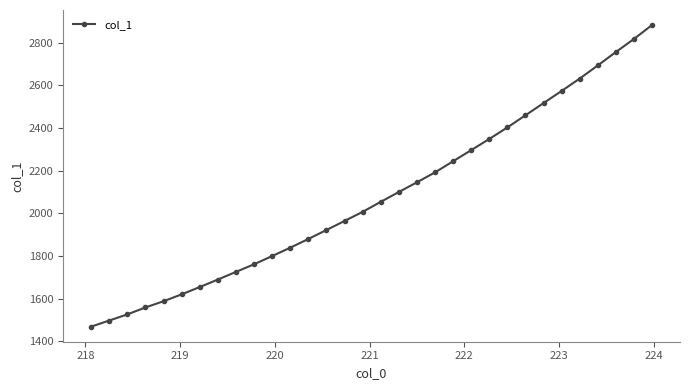

What is the value of the 12th point from the left?

1839.3